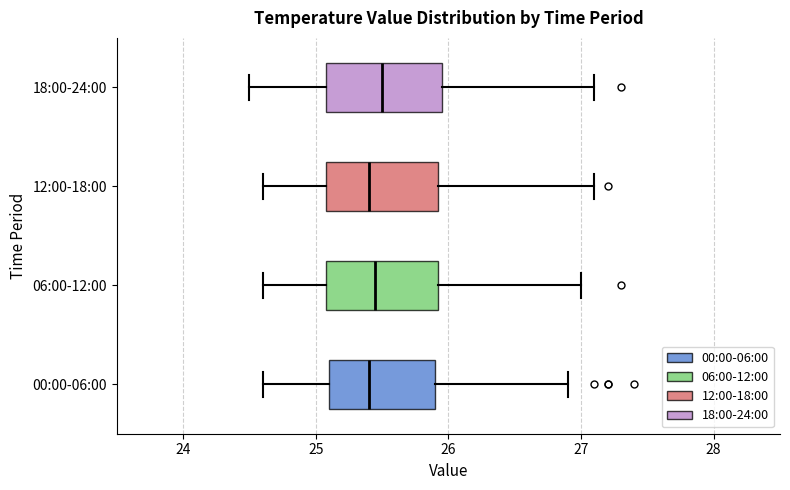

Where does the left whisker of the box for 06:00-12:00 end on the x-axis? The values are not printed on the chart, so give them approximately, as read against the axis.

24.6